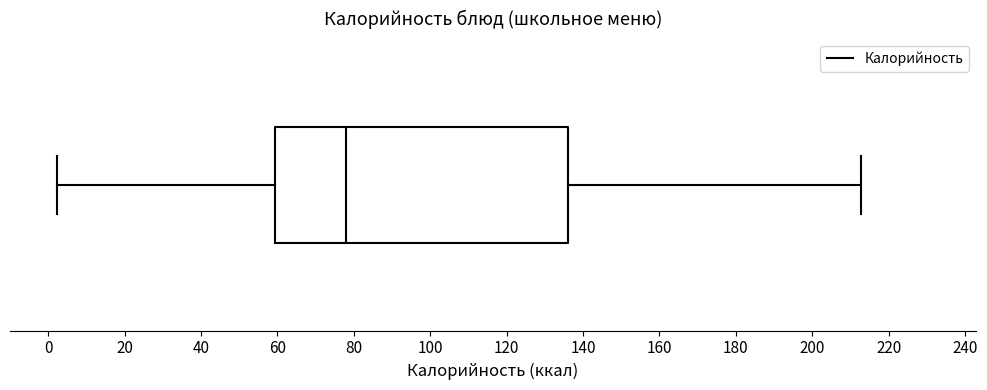

Transcribe this box plot: give where the median line is, the range the box spans, and where the two whiskers end, as read against the x-axis. The values are not printed on the chart, so give them approximately, as read against the axis.

median 78, box 60 to 136, whiskers 2 to 212